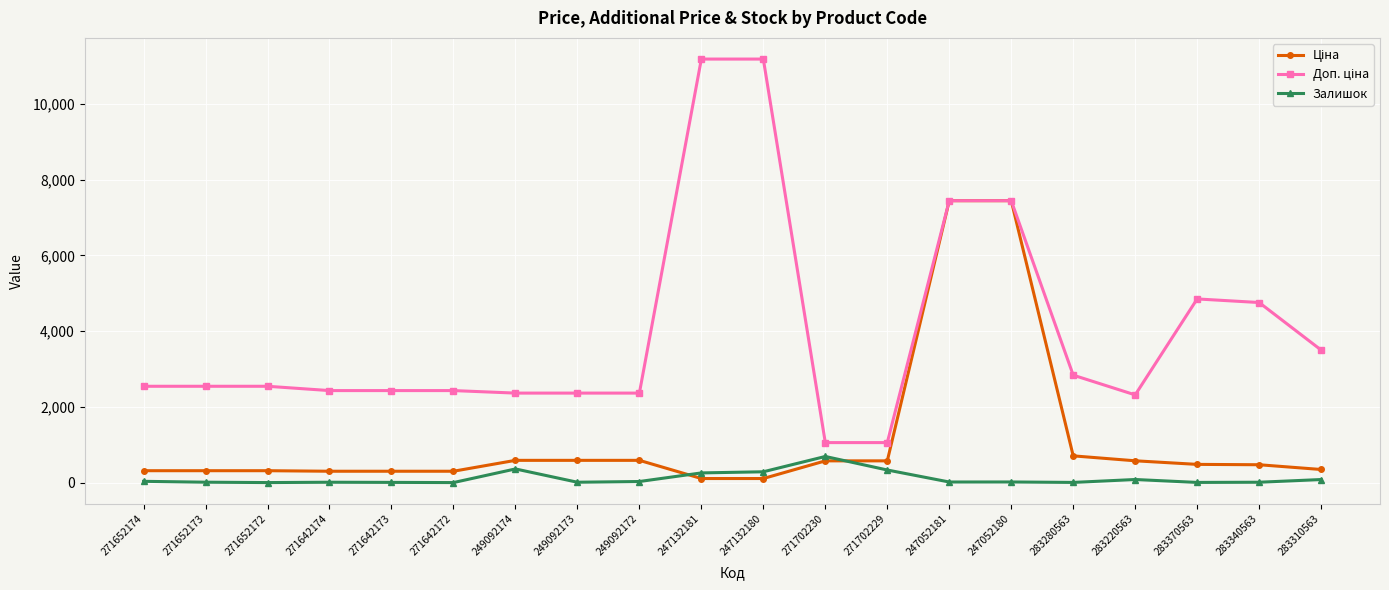

What is the total value across all series at 271702230?

2332.1